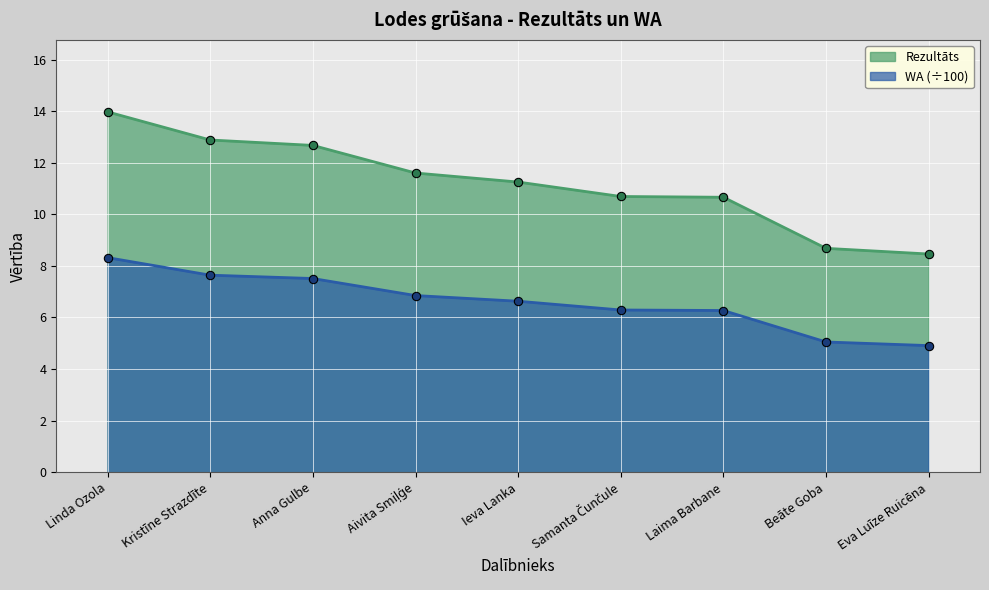

True or false: Rezultāts and WA cross at least once.

False